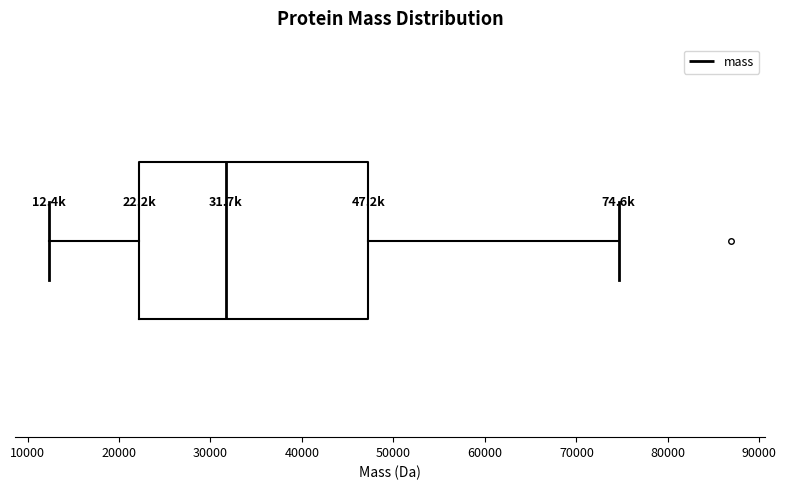

Read this box plot against the x-axis: the position of the median line, the range covered by the box, and the ends of both whiskers. The values are not printed on the chart, so give them approximately, as read against the axis.

median 32000, box 22000 to 47000, whiskers 12000 to 75000